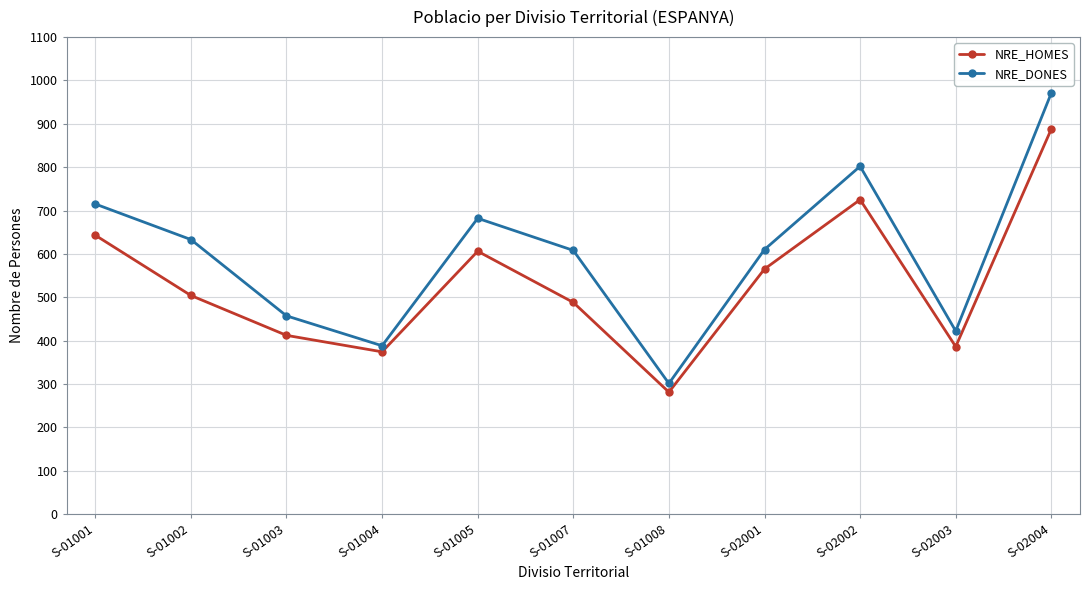

Read the NRE_DONES value at S-02002, to the nearest 100.

800